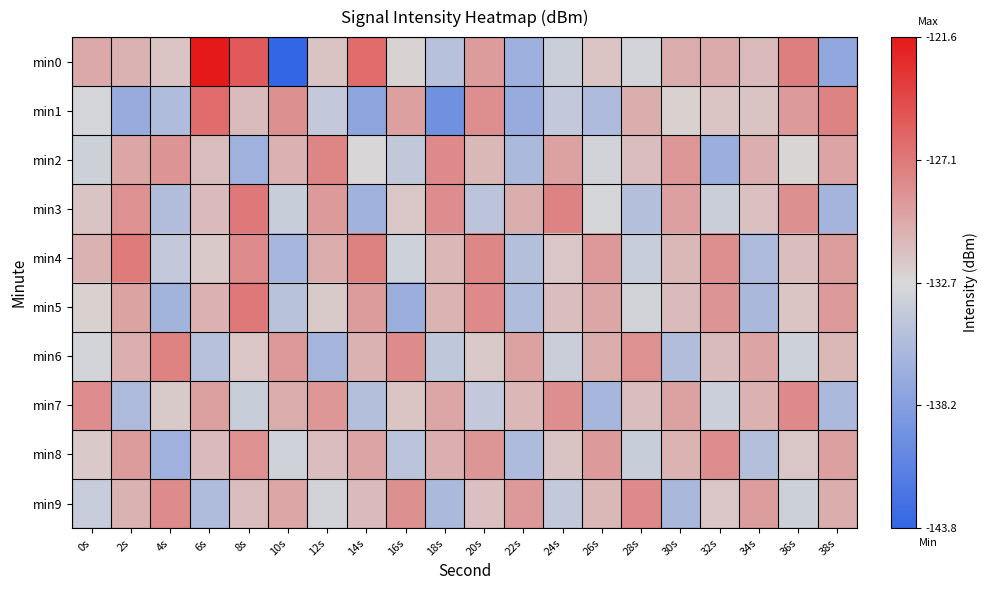

Rank the series by their maximum value, from lowest to highest.

min8, min7, min9, min2, min6, min4, min3, min5, min1, min0